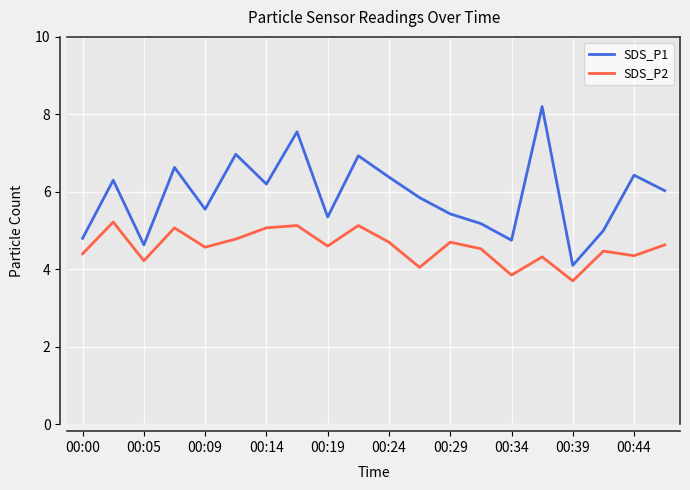

What is the difference between the maximum and minimum values in the SDS_P2 series?

1.5